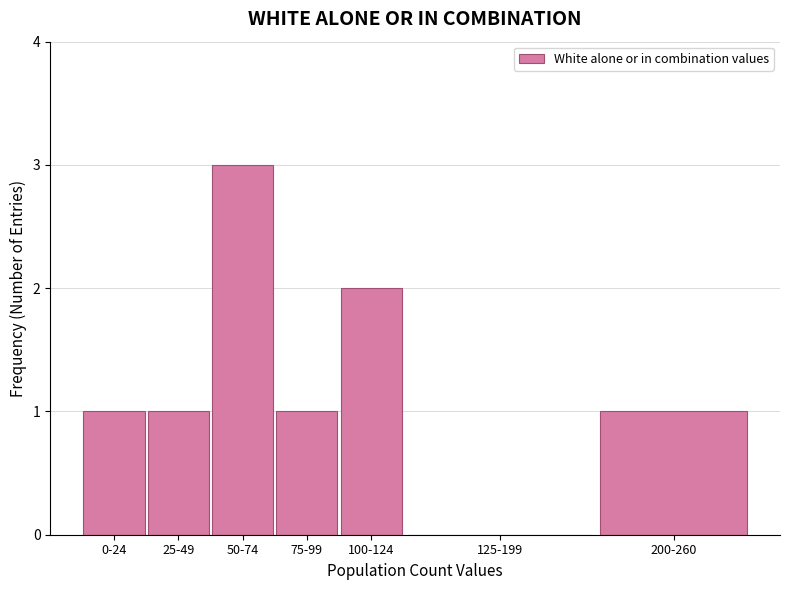

Reading left to right, extract all data points from this chart.

0-24=1	25-49=1	50-74=3	75-99=1	100-124=2	125-199=0	200-260=1